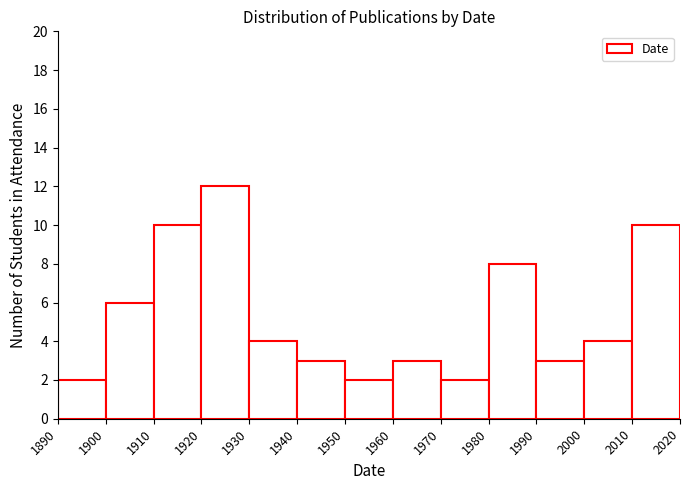

Reading left to right, list every bar in this chart as the range it spans on the x-axis followed by its height. The values are not printed on the chart, so give them approximately, as read against the axis.

1890 to 1900: 2
1900 to 1910: 6
1910 to 1920: 10
1920 to 1930: 12
1930 to 1940: 4
1940 to 1950: 3
1950 to 1960: 2
1960 to 1970: 3
1970 to 1980: 2
1980 to 1990: 8
1990 to 2000: 3
2000 to 2010: 4
2010 to 2020: 10